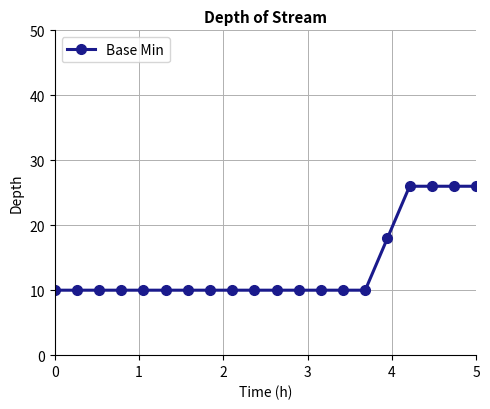

Does the chart display data point markers on the line(s)?

Yes